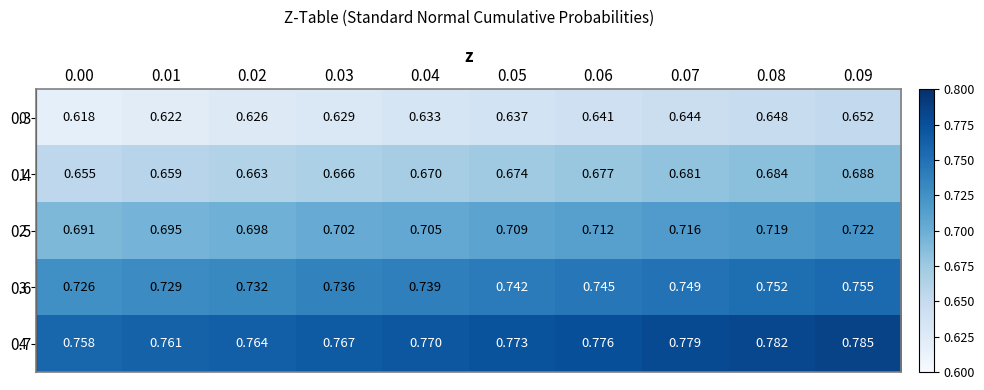

Is the value of 0.4 at 0.01 greater than the value of 0.5 at 0.04?

No